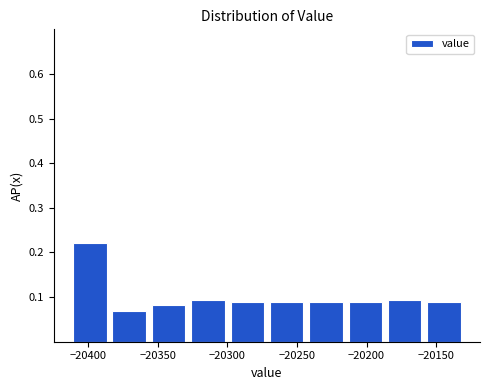

What is the height of the bar covering -20330 to -20300 on the x-axis? Neither the bar edges nor the heights are printed on the chart, so give them approximately, as read against the axes.

0.09